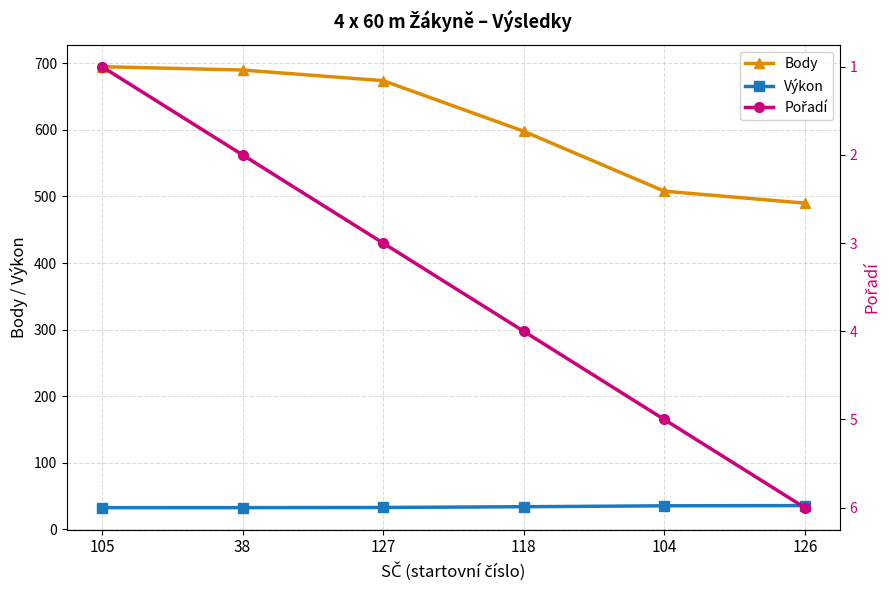

Which category has the lowest value in the Pořadí series?

105